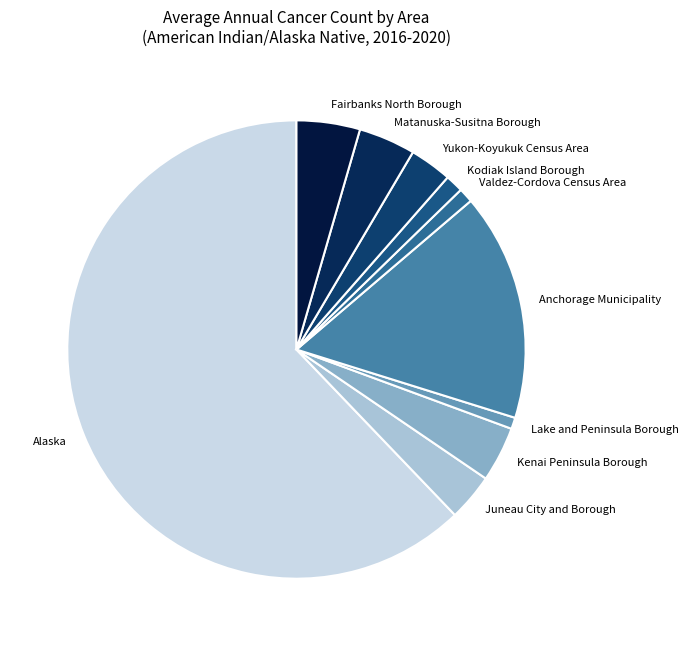

Which slice is the largest?

Alaska